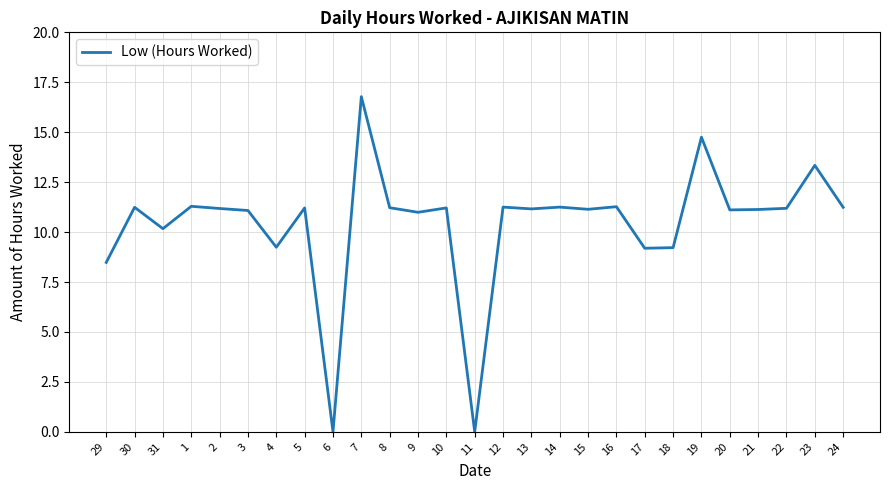

At which category does the data reach its first local peak?

30